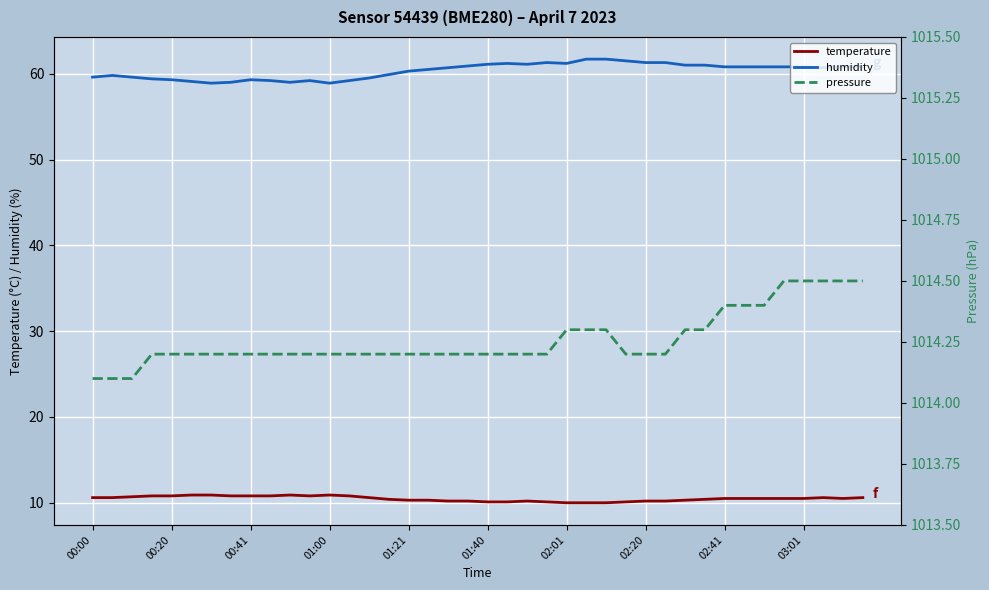

Reading right to left, list all the values displayed in this chart.

temperature: 10.6	10.5	10.6	10.5	10.5	10.5	10.5	10.5	10.4	10.3	10.2	10.2	10.1	10.0	10.0	10.0	10.1	10.2	10.1	10.1	10.2	10.2	10.3	10.3	10.4	10.6	10.8	10.9	10.8	10.9	10.8	10.8	10.8	10.9	10.9	10.8	10.8	10.7	10.6	10.6
humidity: 60.8	60.8	60.7	60.8	60.8	60.8	60.8	60.8	61.0	61.0	61.3	61.3	61.5	61.7	61.7	61.2	61.3	61.1	61.2	61.1	60.9	60.7	60.5	60.3	59.9	59.5	59.2	58.9	59.2	59.0	59.2	59.3	59.0	58.9	59.1	59.3	59.4	59.6	59.8	59.6
pressure: 1014.5	1014.5	1014.5	1014.5	1014.5	1014.4	1014.4	1014.4	1014.3	1014.3	1014.2	1014.2	1014.2	1014.3	1014.3	1014.3	1014.2	1014.2	1014.2	1014.2	1014.2	1014.2	1014.2	1014.2	1014.2	1014.2	1014.2	1014.2	1014.2	1014.2	1014.2	1014.2	1014.2	1014.2	1014.2	1014.2	1014.2	1014.1	1014.1	1014.1